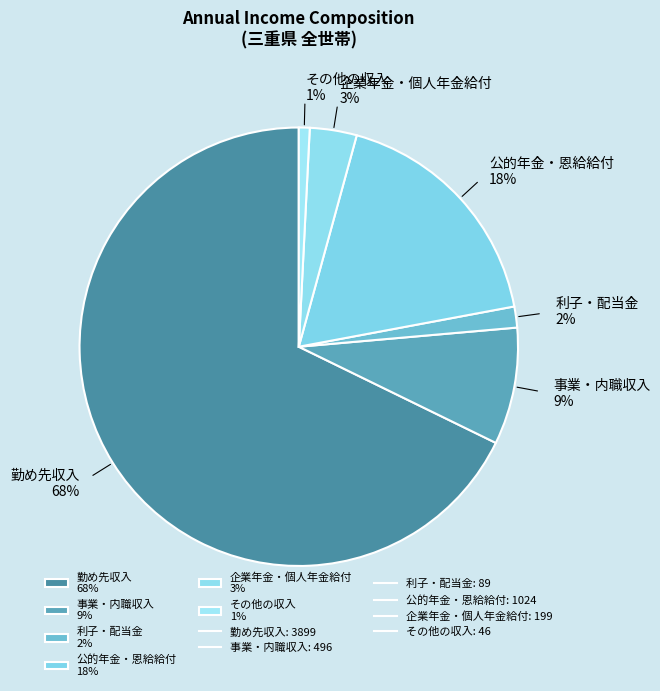

Which category has the smallest portion of the pie?

その他の収入